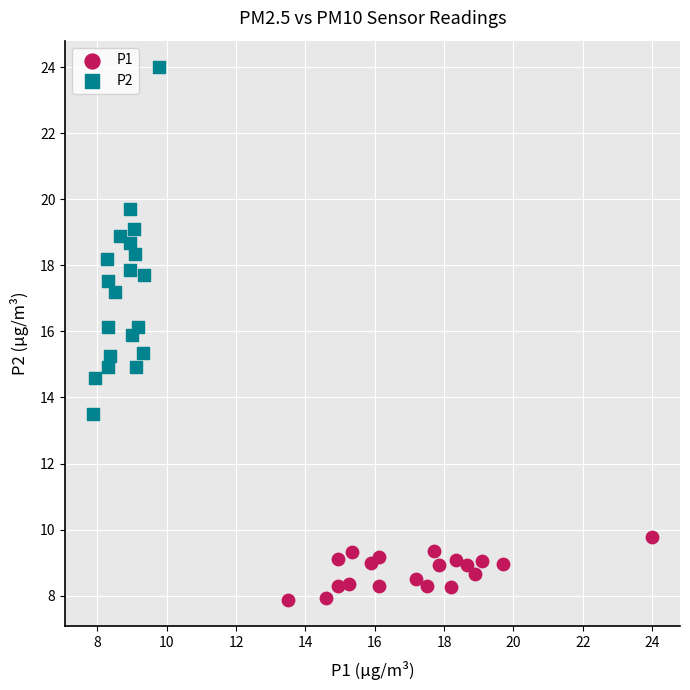

What are all the series names shown in the legend?

P1, P2